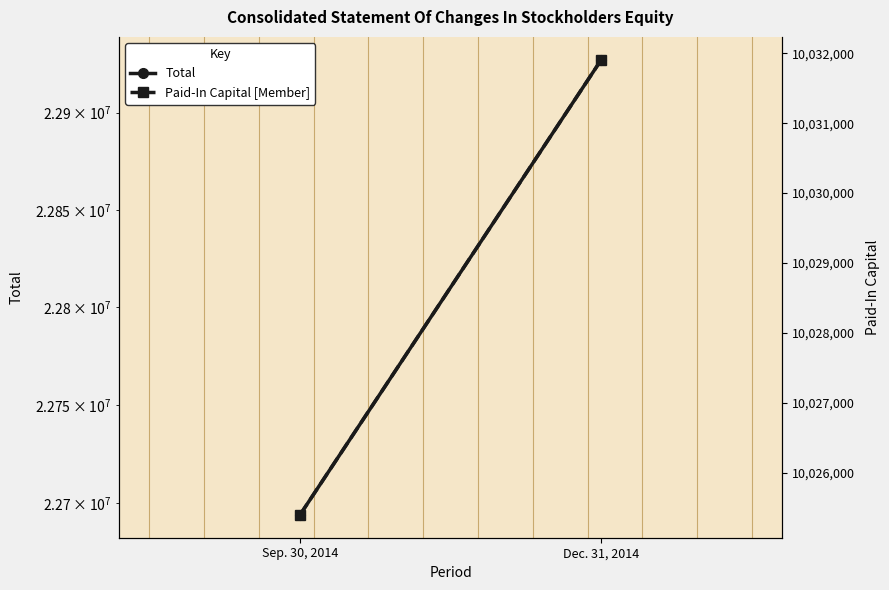

Reading right to left, what are all the values shown in this chart?

Total: Dec. 31, 2014=22927337	Sep. 30, 2014=22693777
Paid-In Capital [Member]: Dec. 31, 2014=10031908	Sep. 30, 2014=10025400